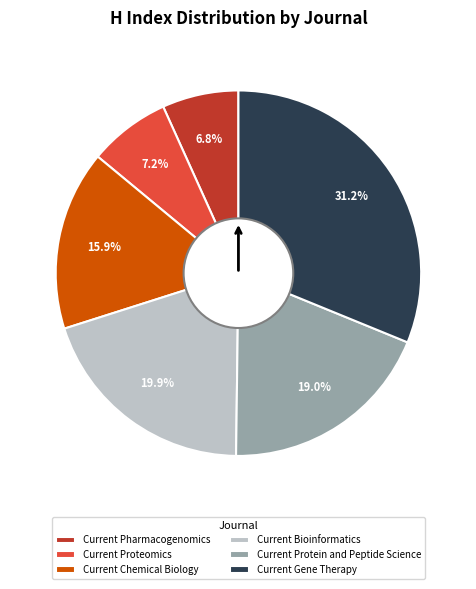

What percentage do Current Bioinformatics and Current Chemical Biology together represent?

35.8%